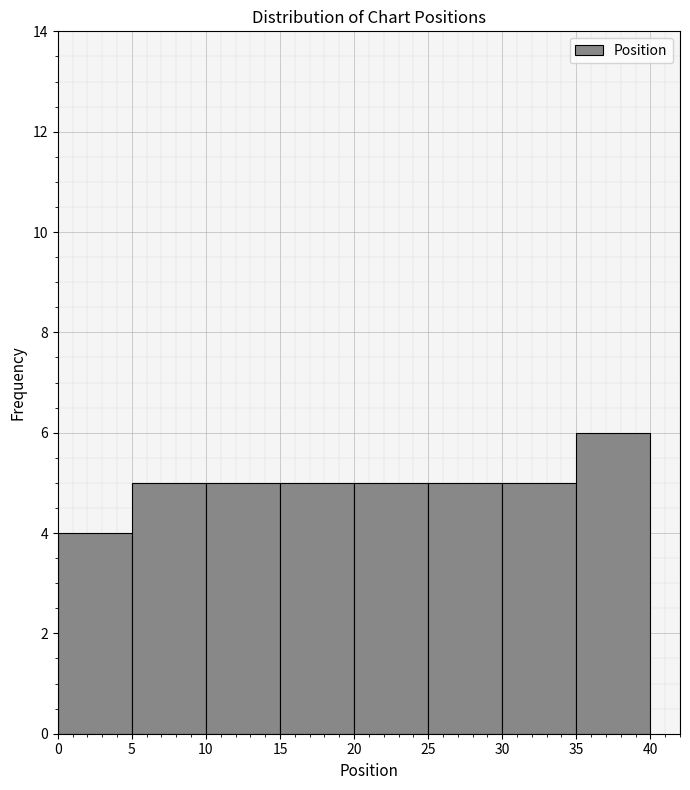

Reading left to right, list every bar in this chart as the range it spans on the x-axis followed by its height. The values are not printed on the chart, so give them approximately, as read against the axis.

0 to 5: 4
5 to 10: 5
10 to 15: 5
15 to 20: 5
20 to 25: 5
25 to 30: 5
30 to 35: 5
35 to 40: 6